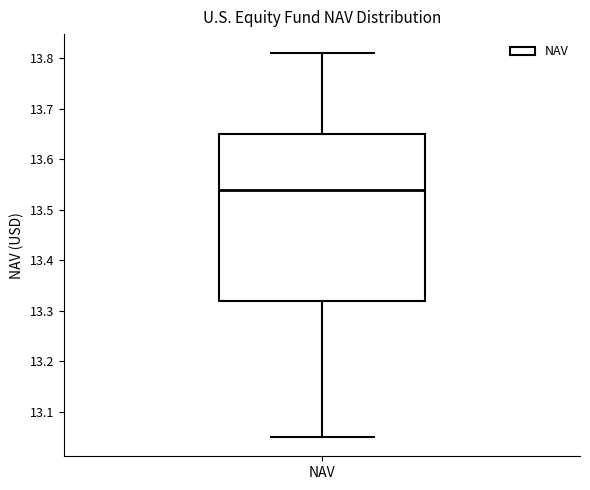

Read this box plot against the y-axis: the position of the median line, the range covered by the box, and the ends of both whiskers. The values are not printed on the chart, so give them approximately, as read against the axis.

median 13.54, box 13.32 to 13.65, whiskers 13.05 to 13.81